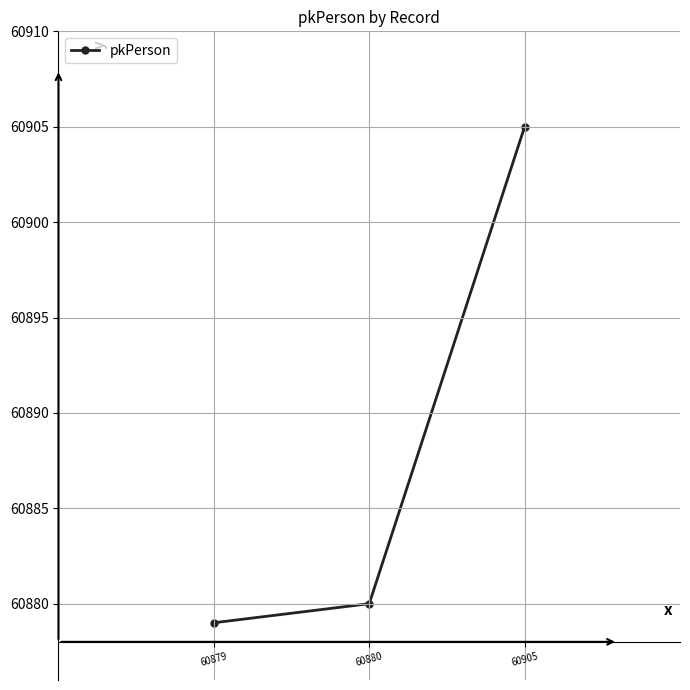

Which label corresponds to the smallest value in the chart?

60879